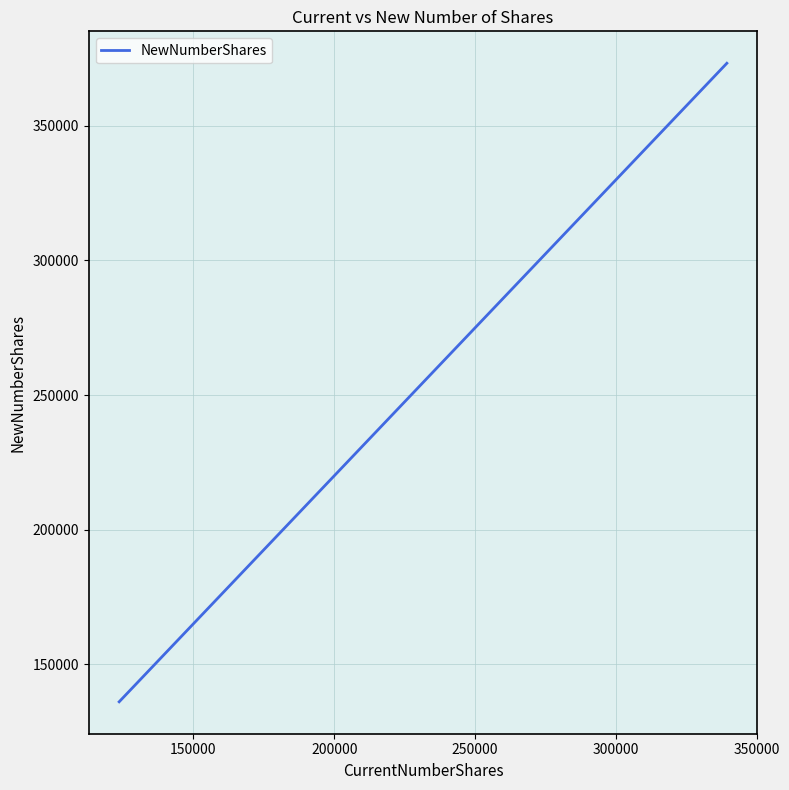

What is the difference between the maximum and minimum values?

237343